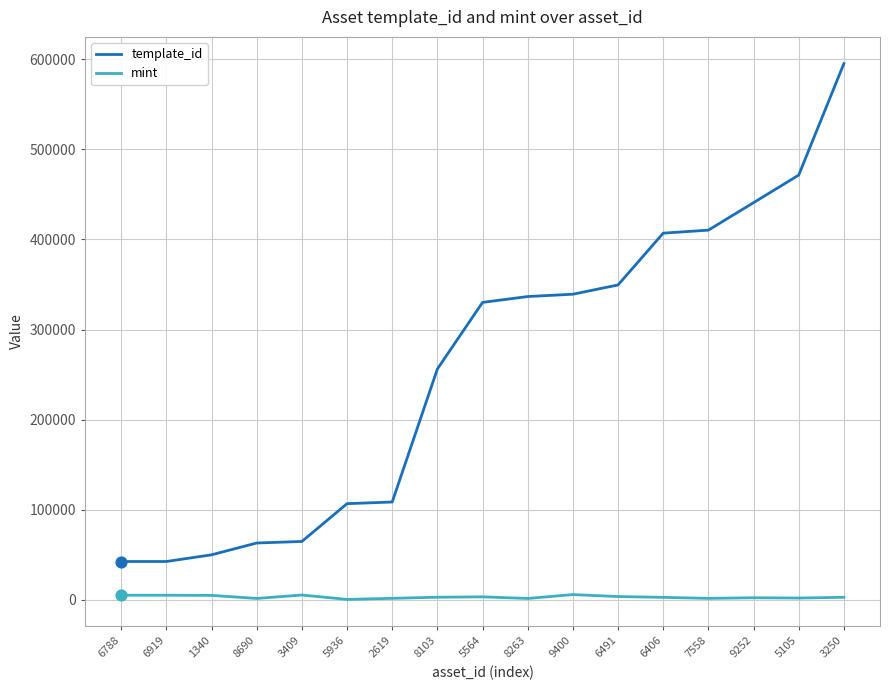

Which series has the largest total across all categories?

template_id